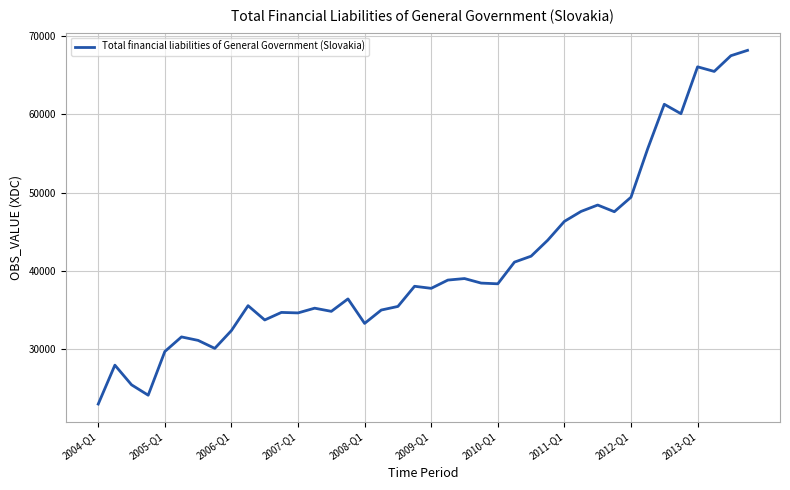

How many series are shown in this chart?

1